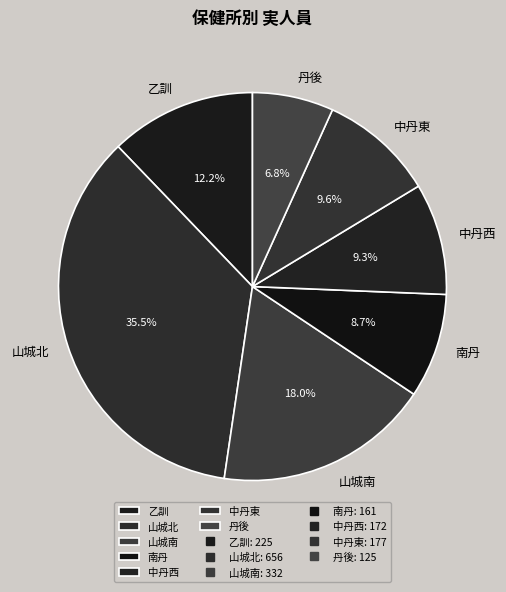

Combined, what portion of the pie is 中丹東 and 乙訓?

21.8%